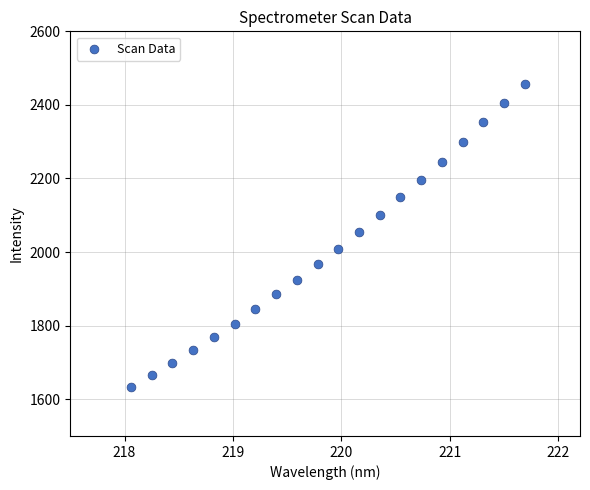

What is the range of Y values (max minus min)?

822.1